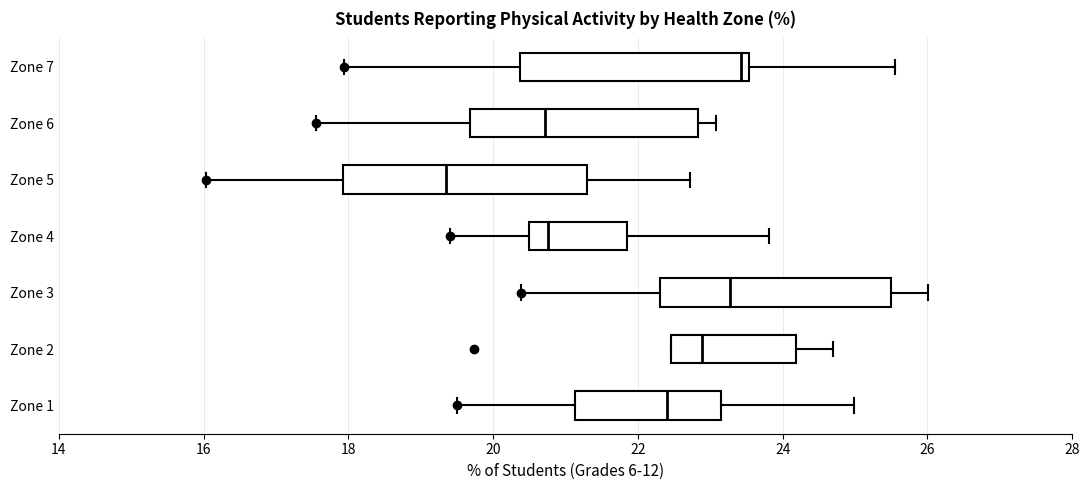

Where is the right edge of the box for Zone 2 on the x-axis? The values are not printed on the chart, so give them approximately, as read against the axis.

24.2